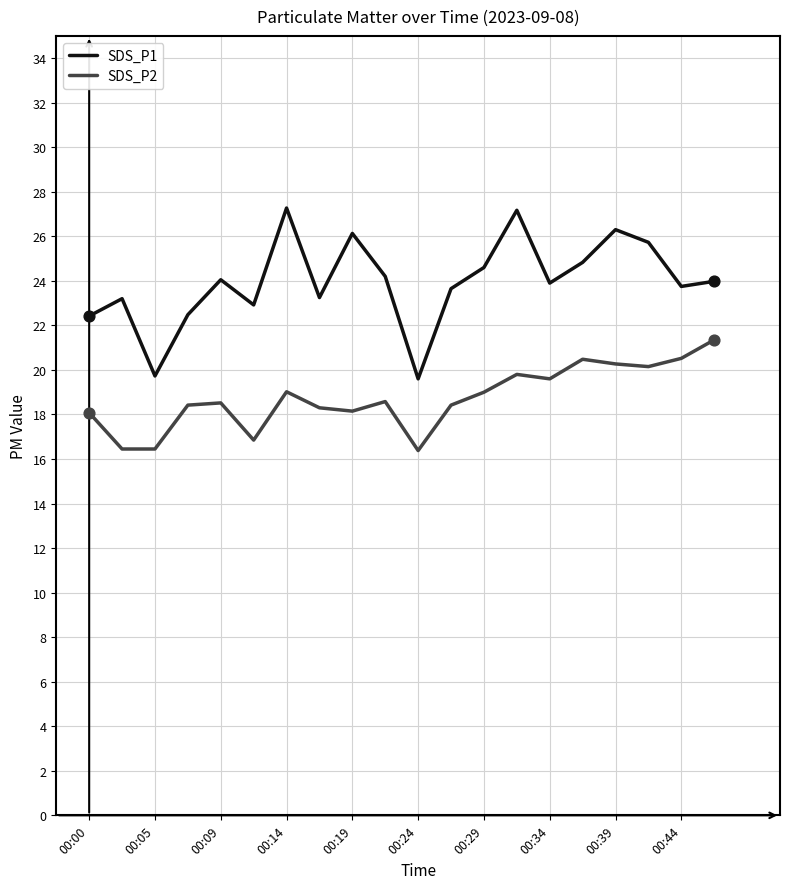

Which series has the largest total across all categories?

SDS_P1